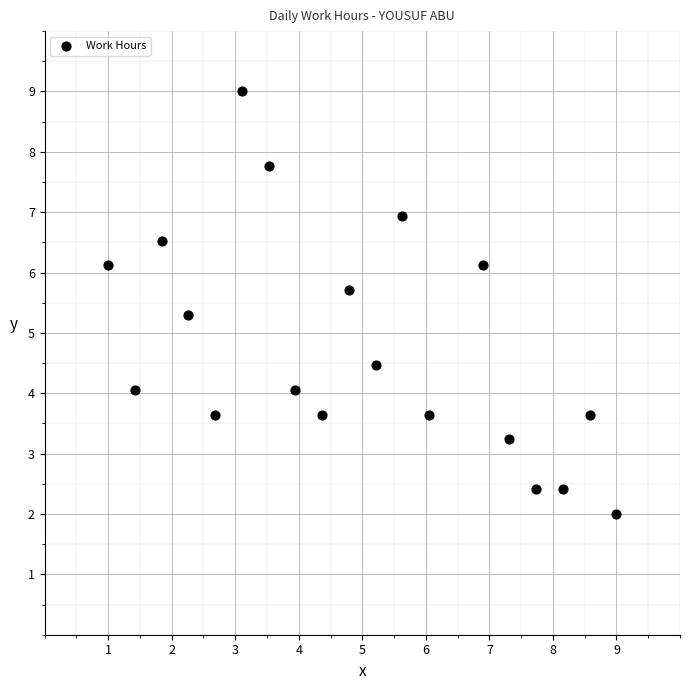

What Y value in the scatter plot is closest to 5?

5.3